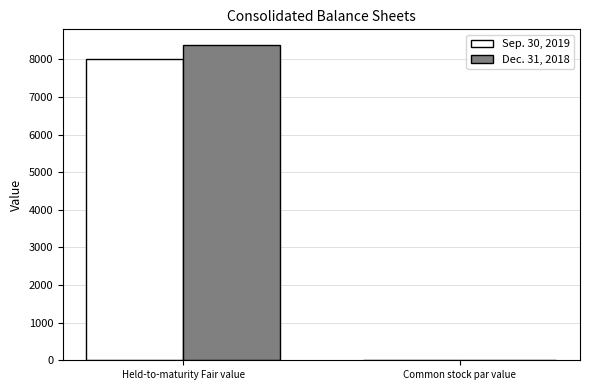

Which label corresponds to the largest value in the chart?

Held-to-maturity Fair value